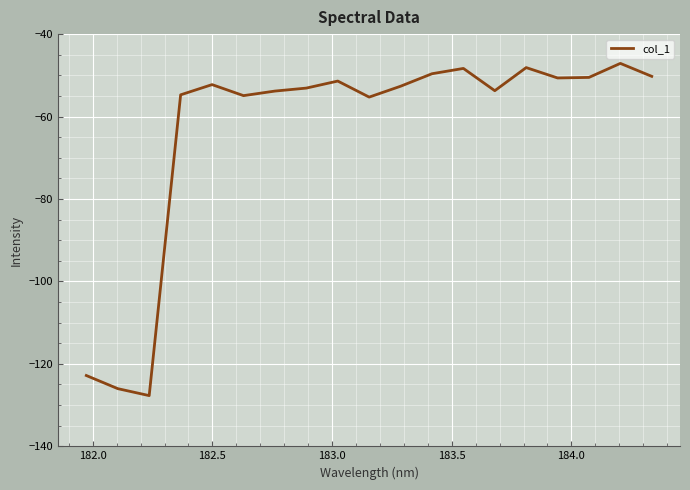

What is the difference between the maximum and minimum values?

80.6